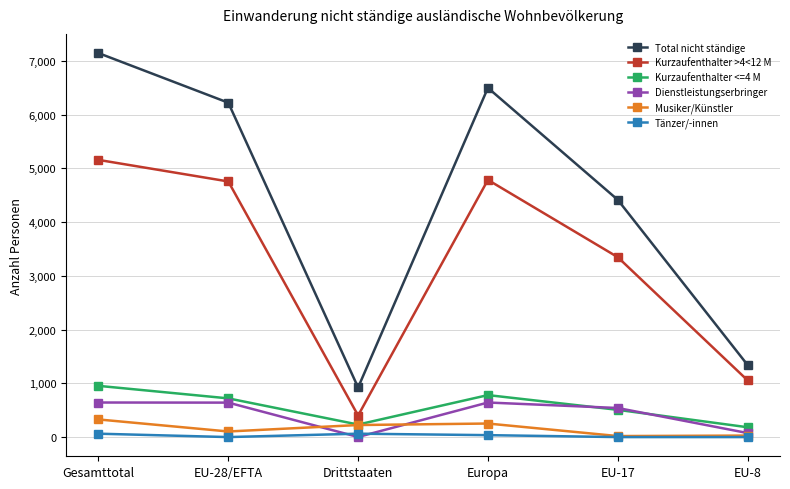

The value of Kurzaufenthalter <=4 M at EU-8 is 183. True or false?

True